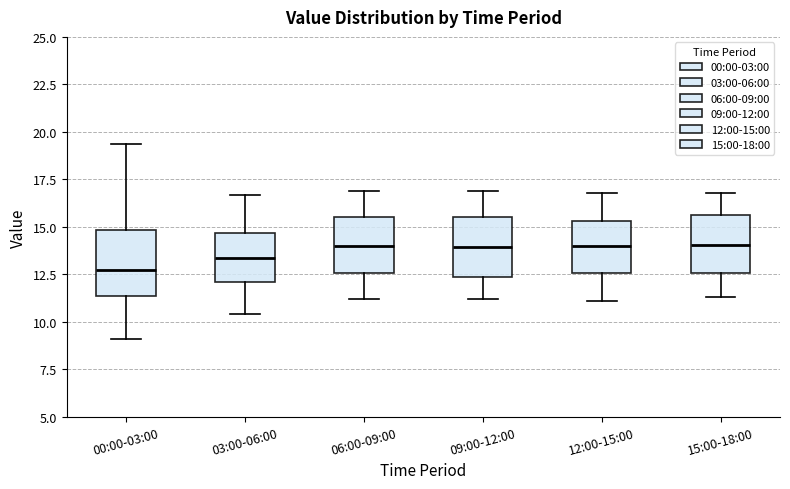

Reading left to right, transcribe this box plot: for each box, give where its median line is, the range the box spans, and where its two whiskers end, as read against the y-axis. The values are not printed on the chart, so give them approximately, as read against the axis.

00:00-03:00: median 12.5, box 11.5 to 15.0, whiskers 9.0 to 19.5
03:00-06:00: median 13.5, box 12.0 to 14.5, whiskers 10.5 to 16.5
06:00-09:00: median 14.0, box 12.5 to 15.5, whiskers 11.0 to 17.0
09:00-12:00: median 14.0, box 12.5 to 15.5, whiskers 11.0 to 17.0
12:00-15:00: median 14.0, box 12.5 to 15.5, whiskers 11.0 to 17.0
15:00-18:00: median 14.0, box 12.5 to 15.5, whiskers 11.5 to 17.0